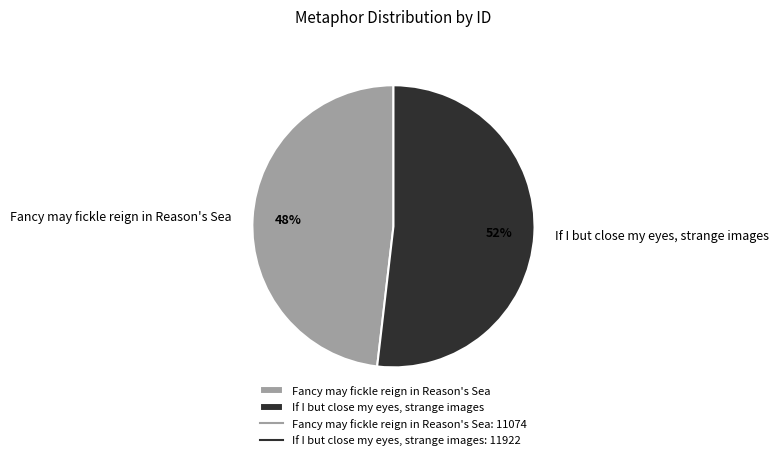

Is the sum of If I but close my eyes, strange images and Fancy may fickle reign in Reason's Sea greater than half?

Yes